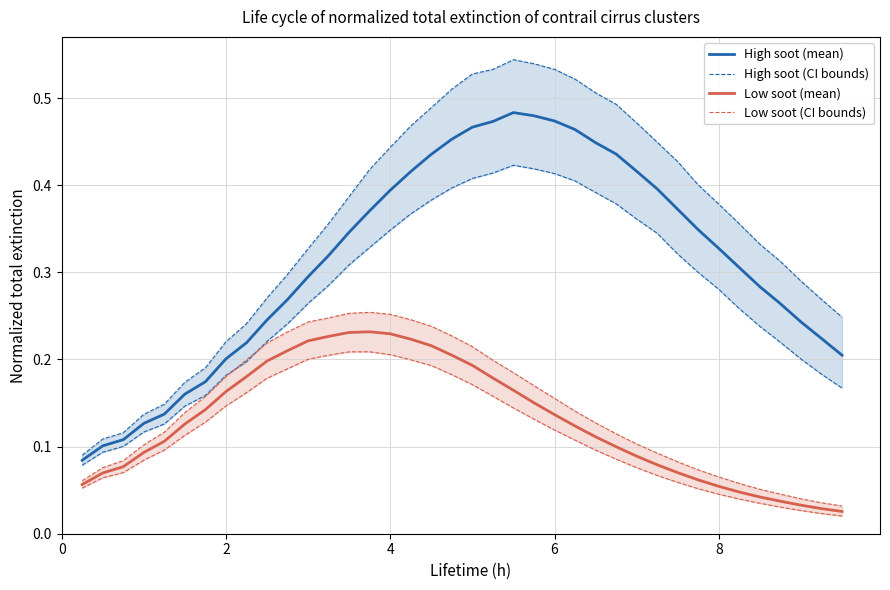

True or false: High soot (mean) and Low soot (CI bounds) intersect in this chart.

False